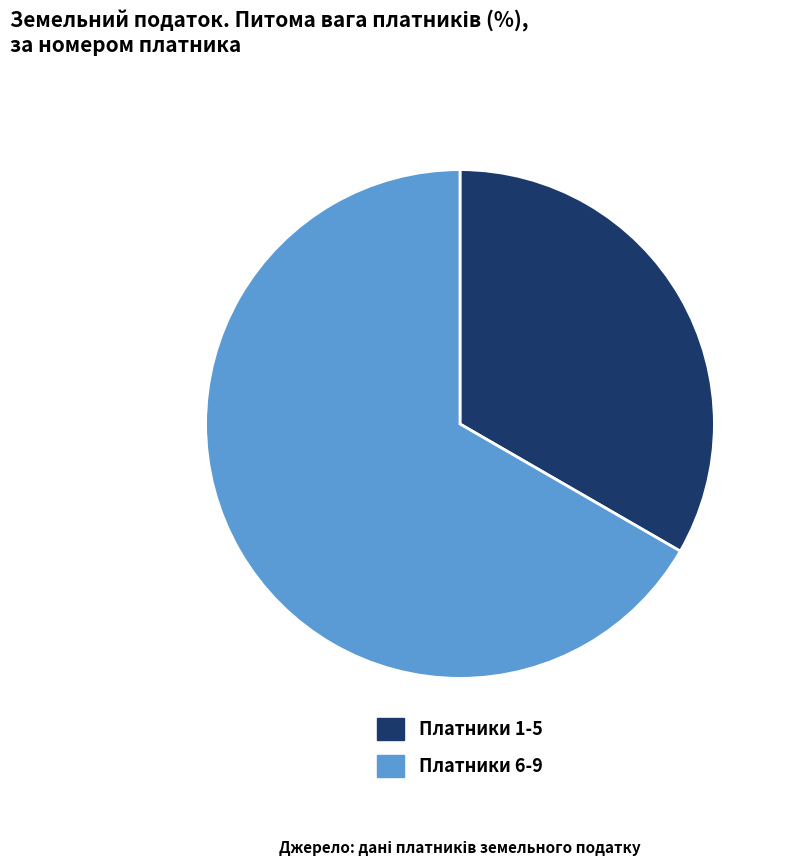

Which category has the biggest portion of the pie?

Платники 6-9